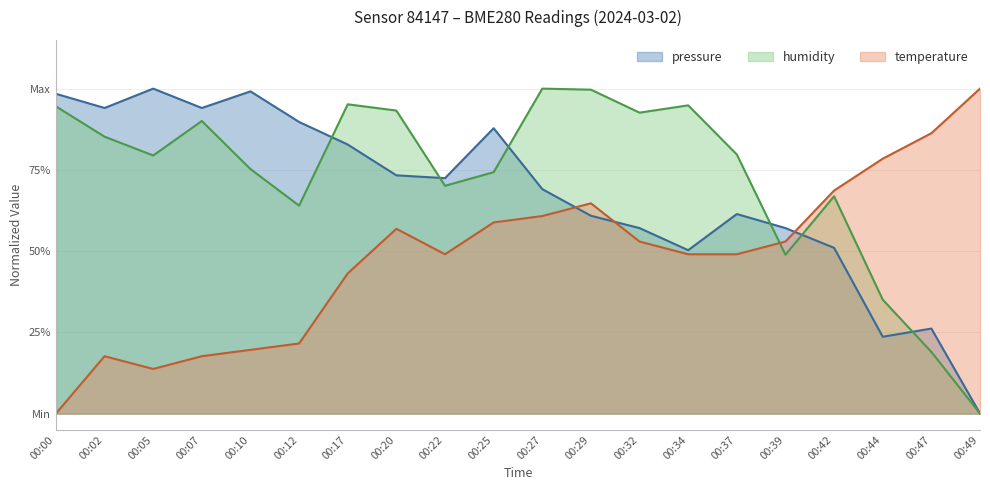

True or false: temperature has more than 2 points higher than both neighbors.

True